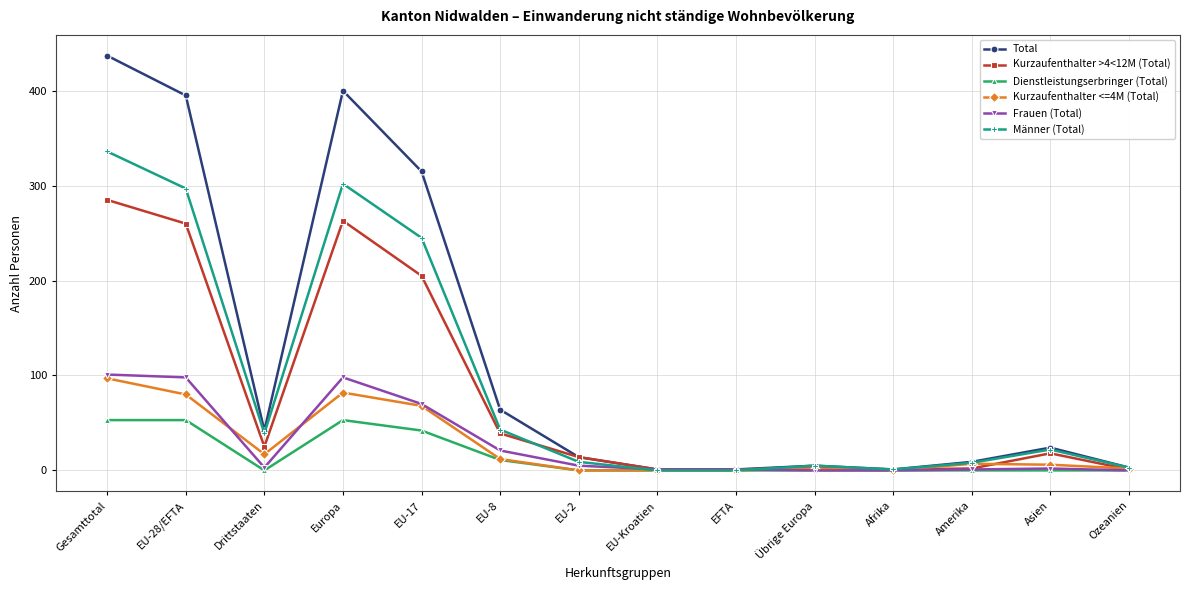

Where is the first local minimum for Frauen (Total)?

Drittstaaten